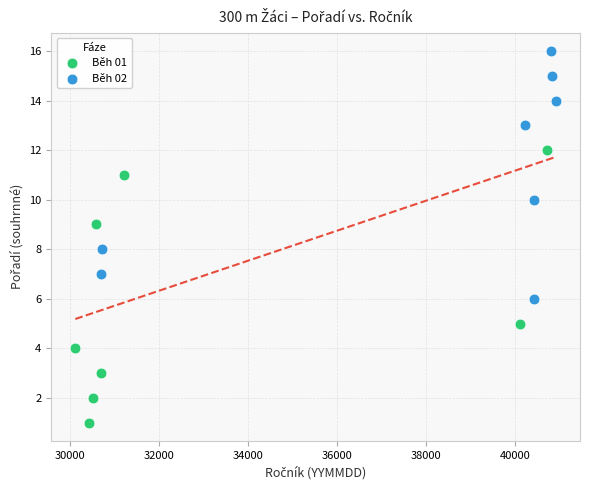

What are all the series names shown in the legend?

Běh 01, Běh 02